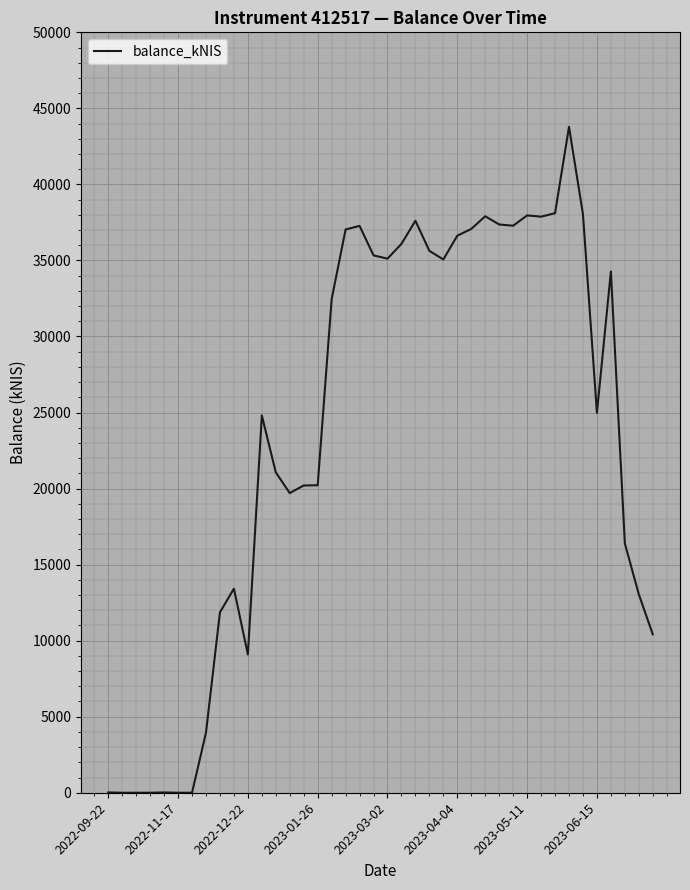

What is the maximum value shown in the chart?

43784.2